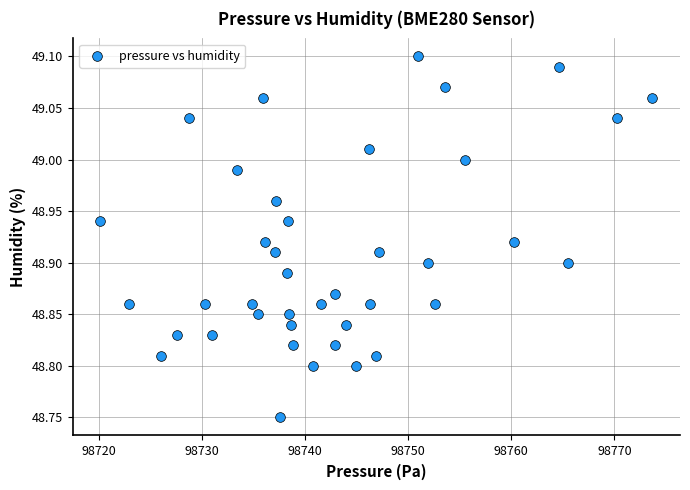

What is the range of X values (max minus min)?

53.5